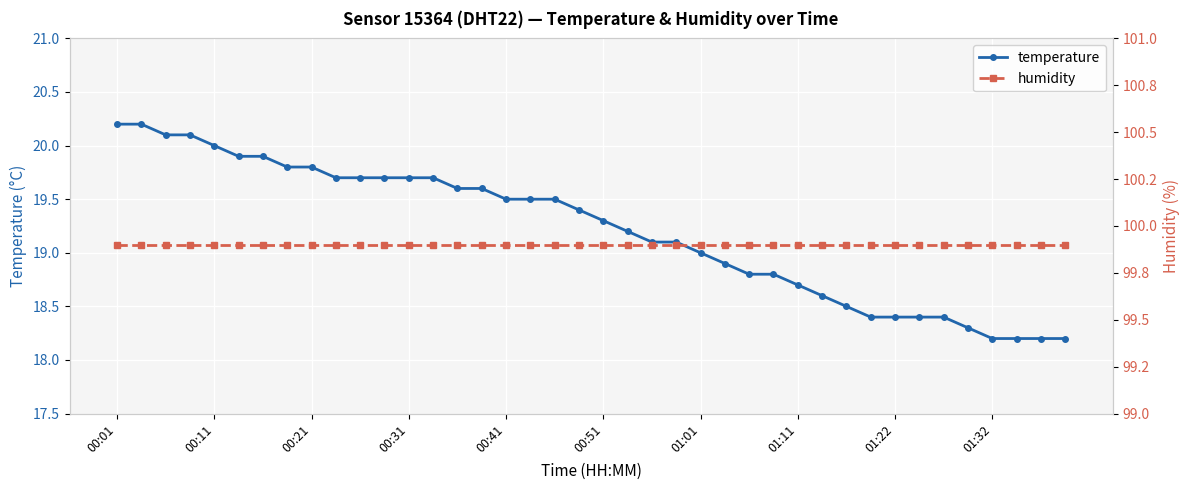

What is the average value of the temperature series?

19.2